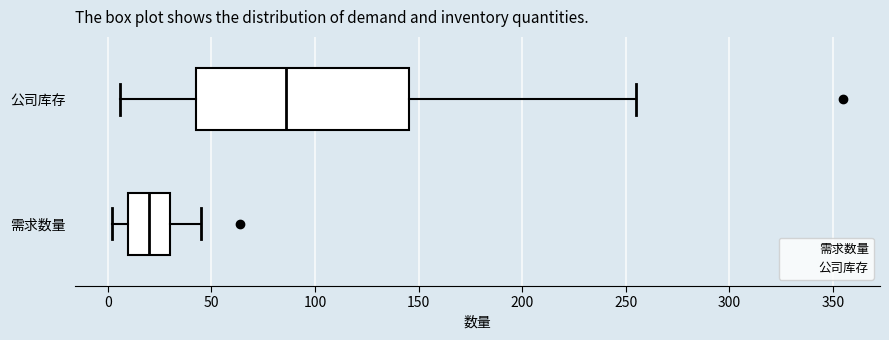

Which box has the furthest to the right median line?

公司库存